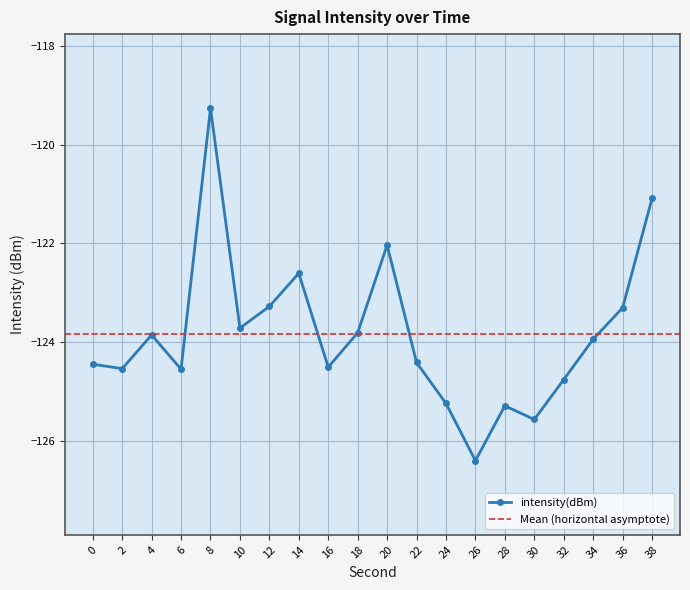

What is the change in value from 28 to 36?

+2.0